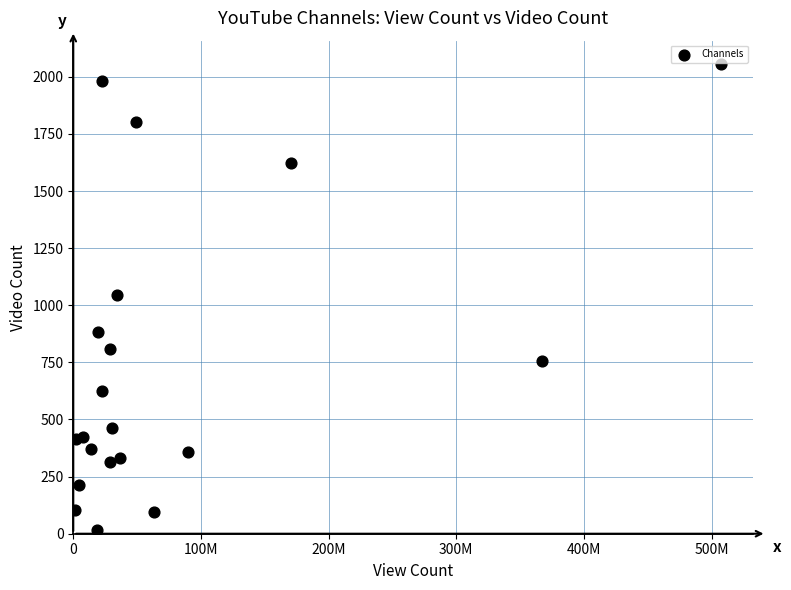

What is the range of X values (max minus min)?

505541449